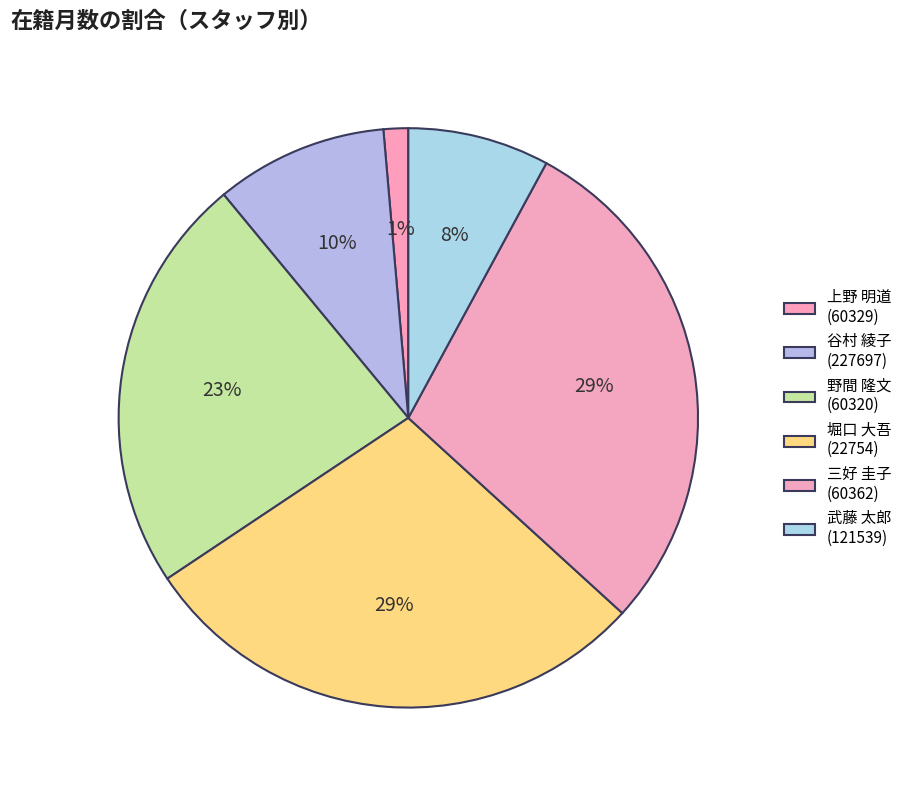

Count the number of slices in the pie.

6